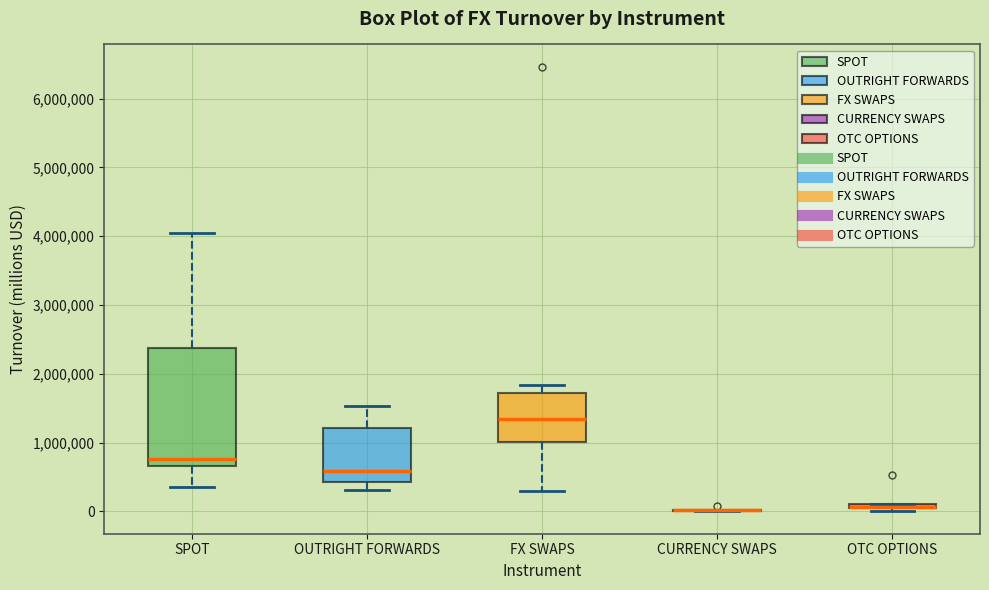

Where does the median line of the box for FX SWAPS sit on the y-axis? The values are not printed on the chart, so give them approximately, as read against the axis.

1300000